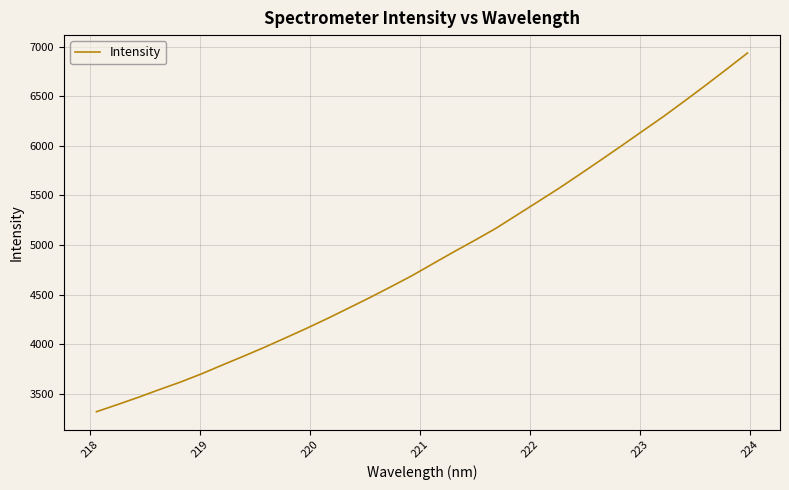

What is the greatest value displayed?

6934.9